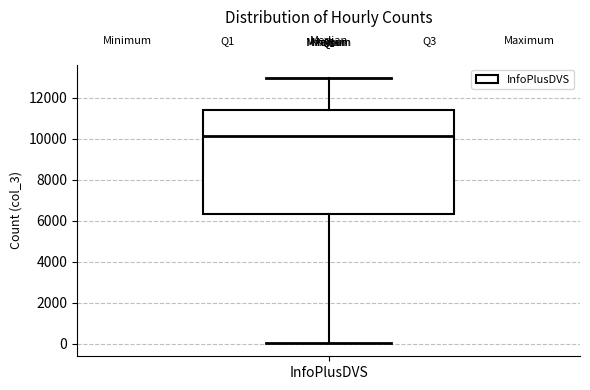

Transcribe this box plot: give where the median line is, the range the box spans, and where the two whiskers end, as read against the y-axis. The values are not printed on the chart, so give them approximately, as read against the axis.

median 10200, box 6400 to 11400, whiskers 0 to 13000